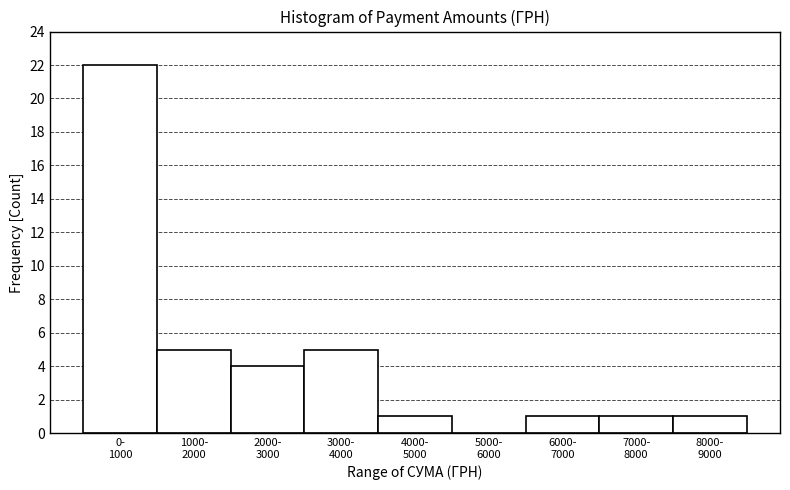

What is the maximum value shown in the chart?

22